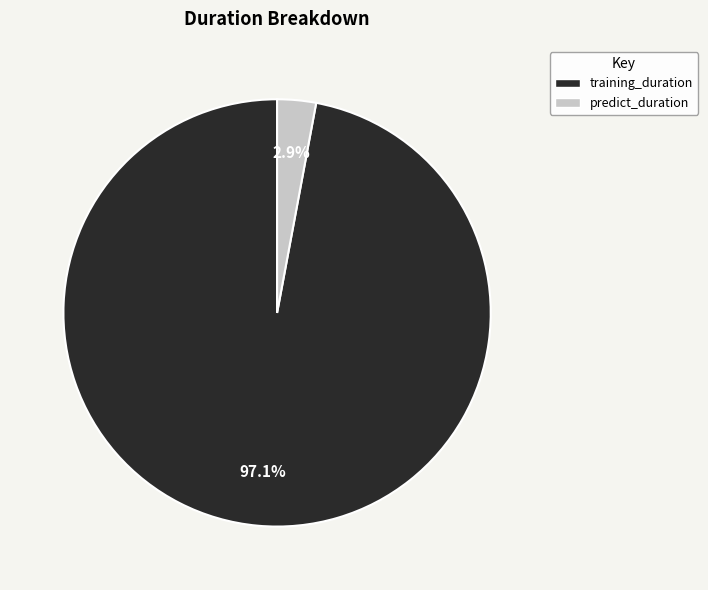

To the nearest percent, what portion does training_duration represent?

97%